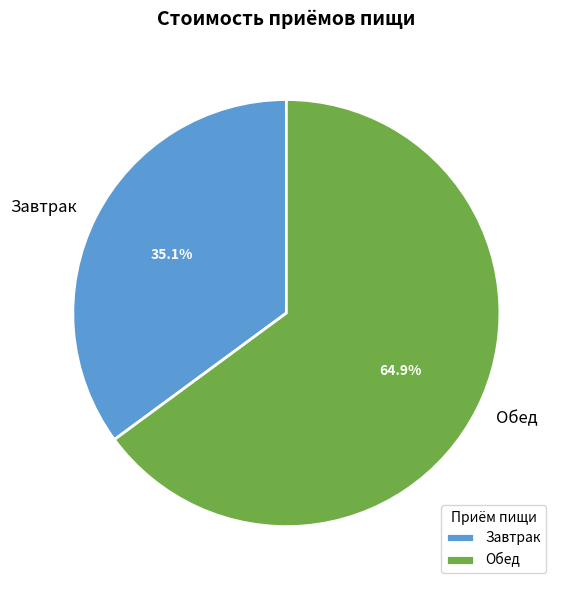

Rank the categories by value from lowest to highest.

Завтрак, Обед